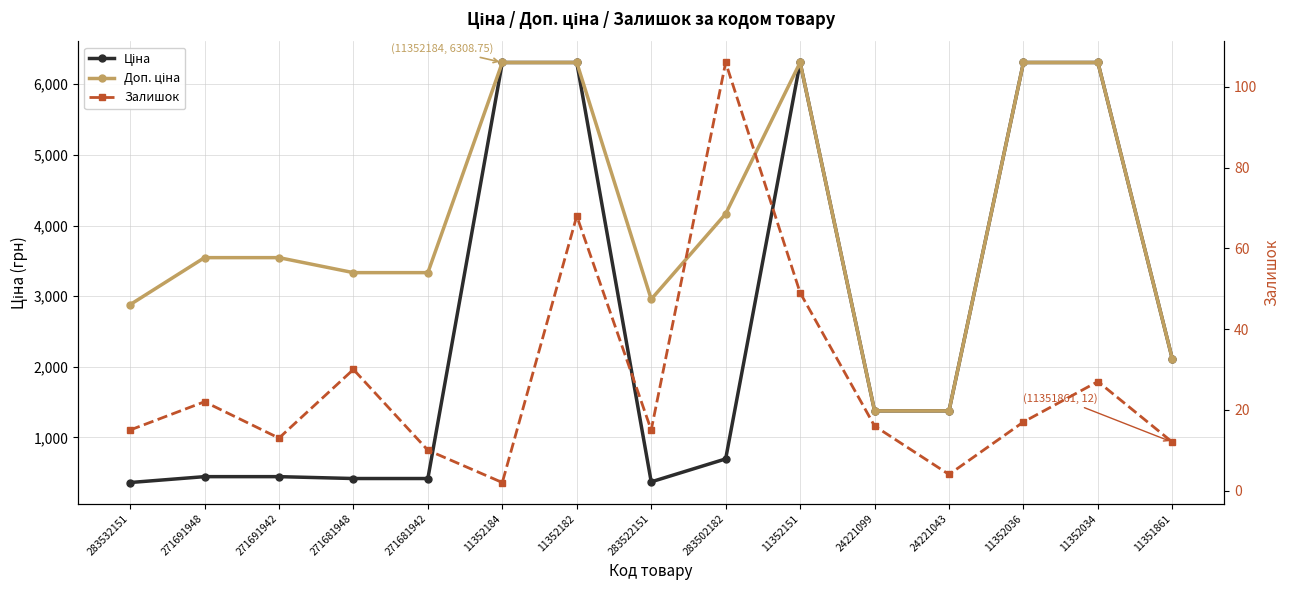

What is the approximate value of Залишок at 11352184?

2.0